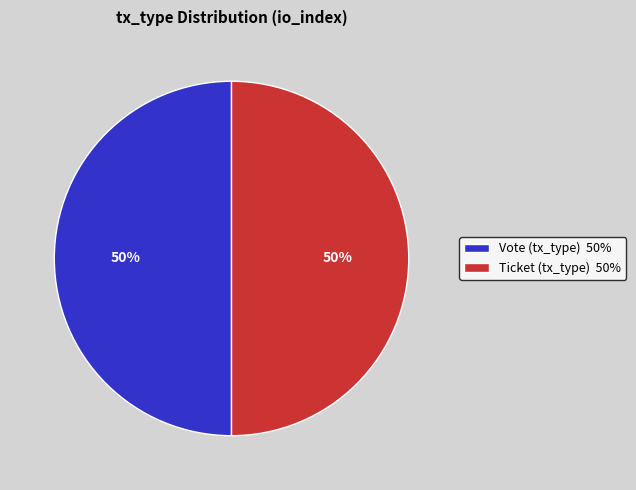

The Ticket (tx_type) 50% slice represents 50% of the pie. True or false?

True